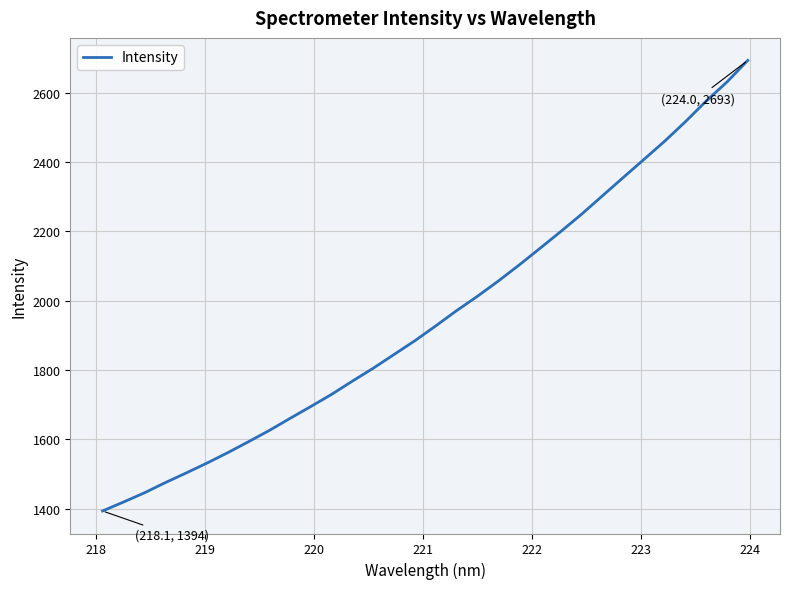

What is the difference between the maximum and minimum values?

1299.0